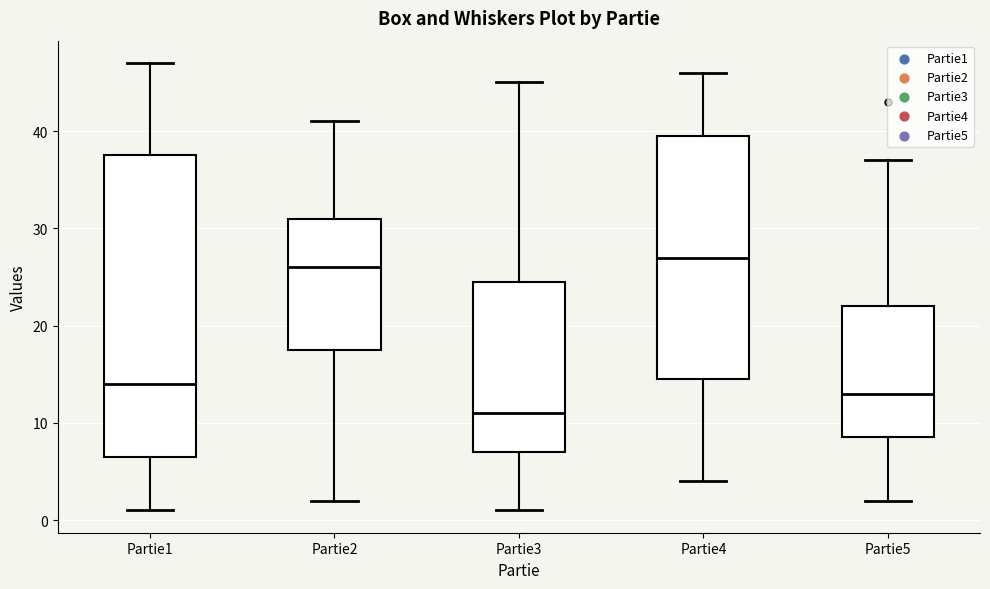

Where does the lower whisker of the box for Partie5 end on the y-axis? The values are not printed on the chart, so give them approximately, as read against the axis.

2